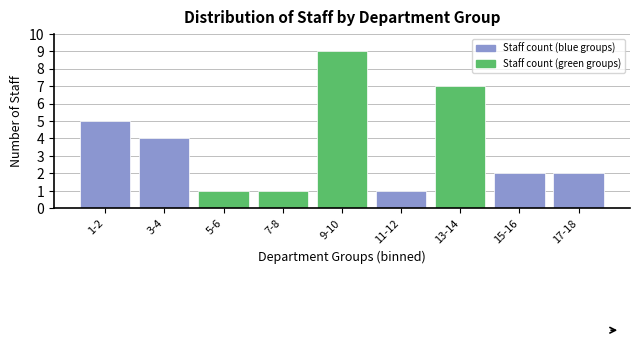

Reading right to left, extract all data points from this chart.

2	2	7	1	9	1	1	4	5